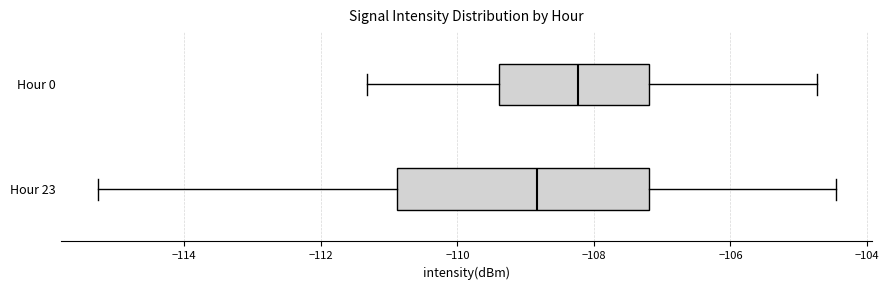

Which box is the widest, from its left edge to its right edge?

Hour 23